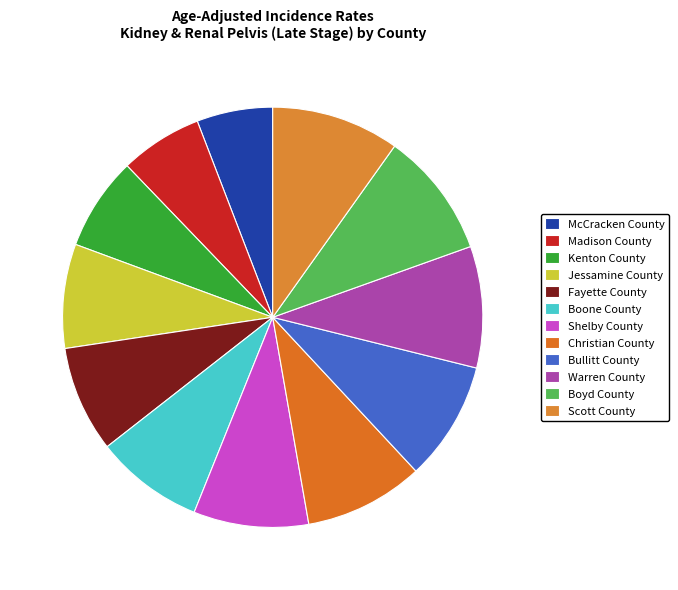

To the nearest percent, what is the average slice percentage?

8%